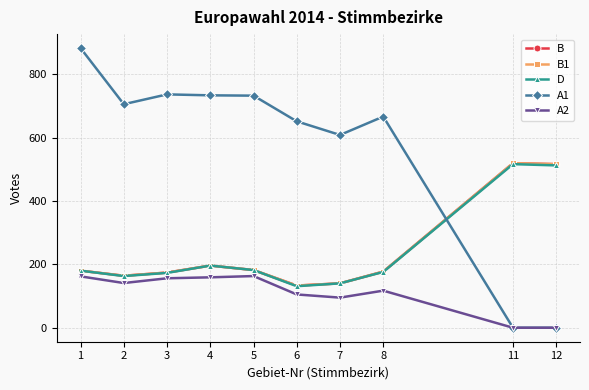

True or false: B1 and D intersect in this chart.

False